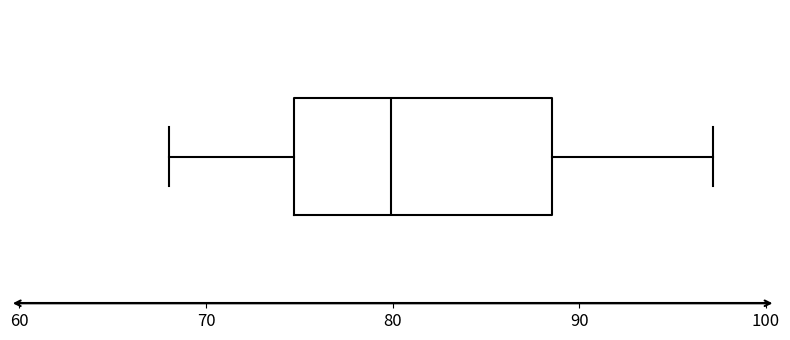

Read this box plot against the x-axis: the position of the median line, the range covered by the box, and the ends of both whiskers. The values are not printed on the chart, so give them approximately, as read against the axis.

median 80, box 75 to 89, whiskers 68 to 97